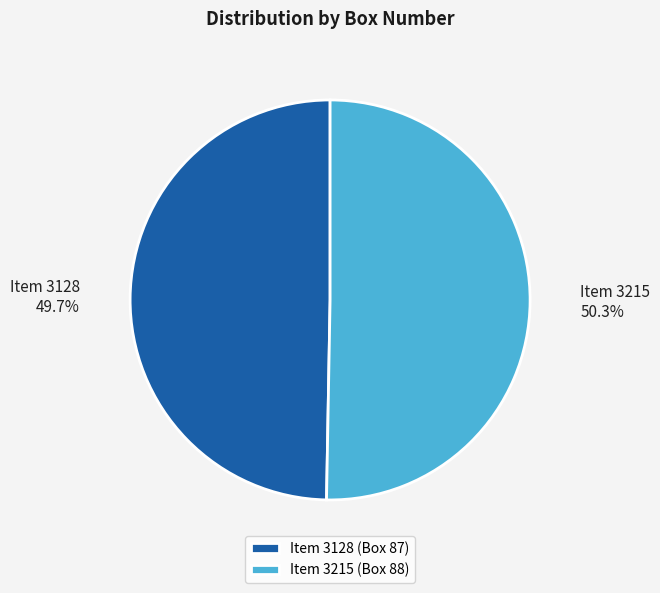

What is the total percentage of Item 3128 and Item 3215?

100.0%